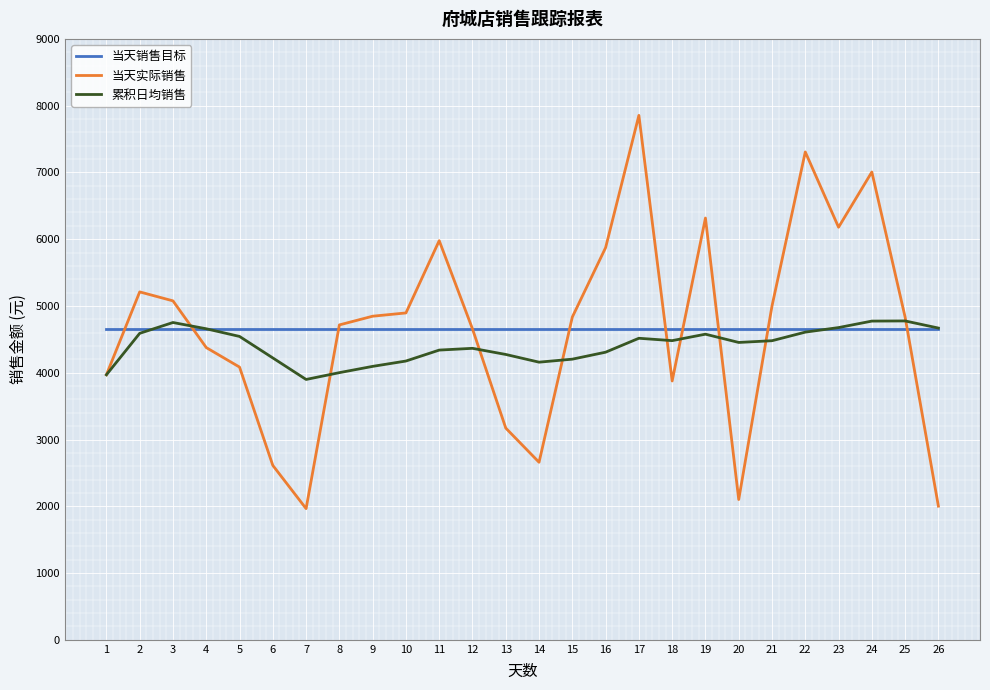

How many values in the 当天实际销售 series are below 4834?

13